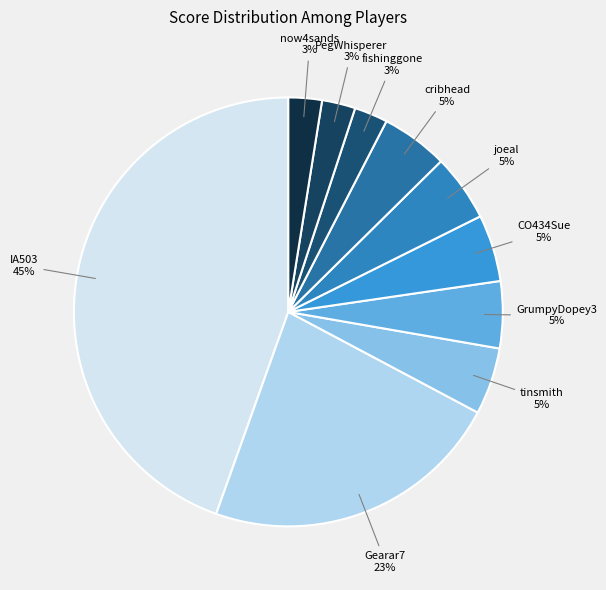

The CO434Sue slice represents 1% of the pie. True or false?

False